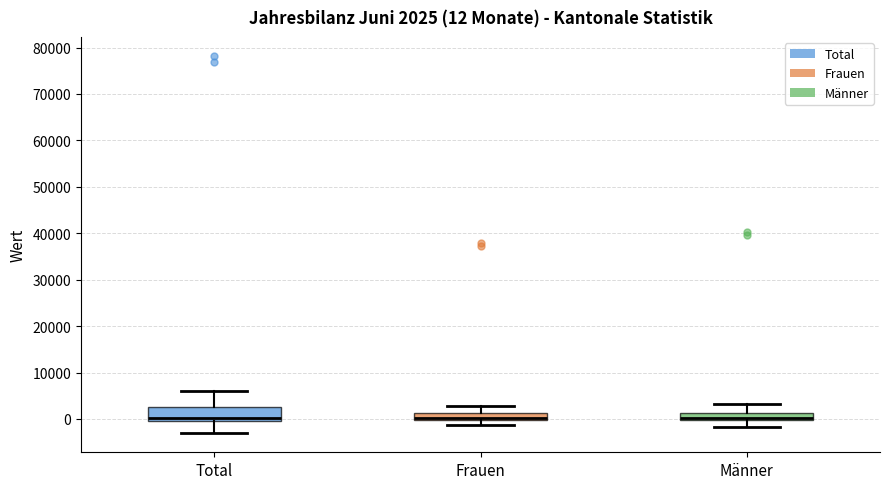

Which box is the tallest, from its lower edge to its upper edge?

Total